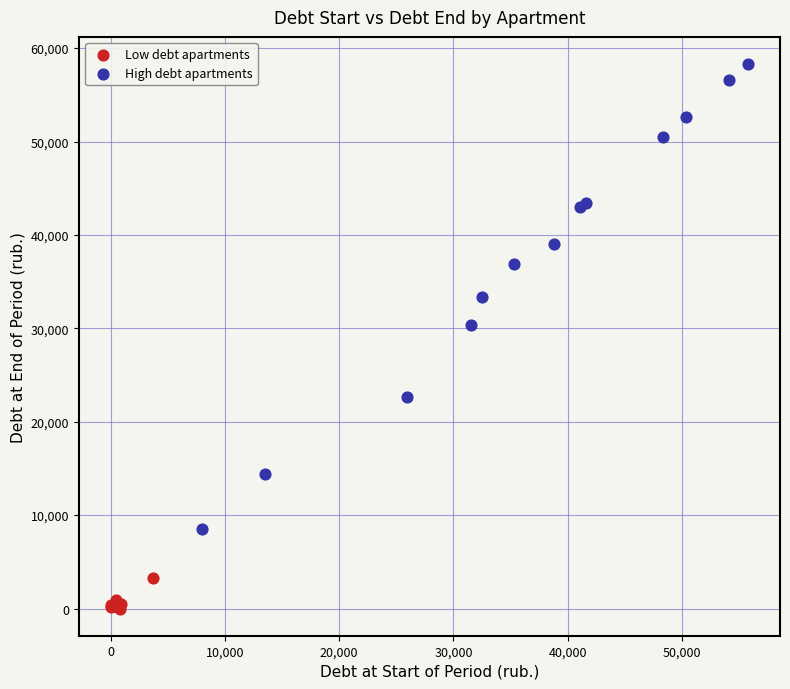

Which series has the widest spread of Y values?

High debt apartments